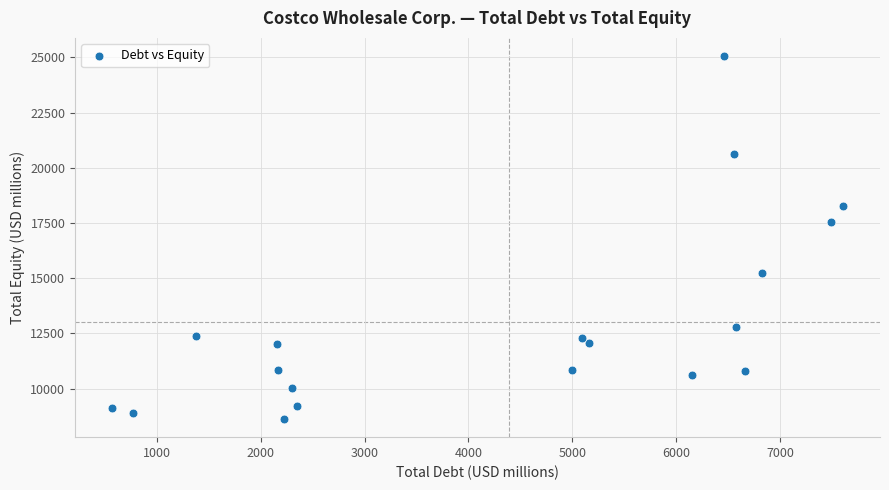

What Y value in the scatter plot is closest to 16840?

17564